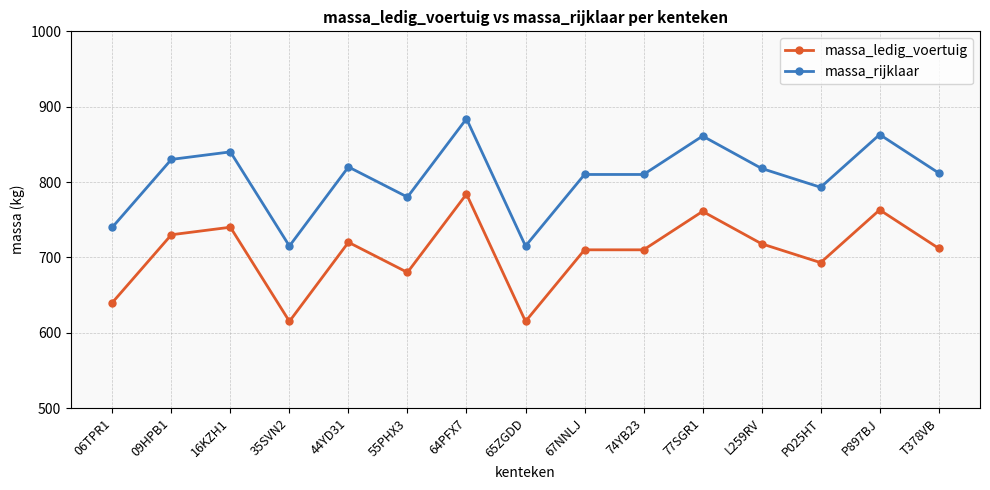

At which category is the sum across all series the highest?

64PFX7